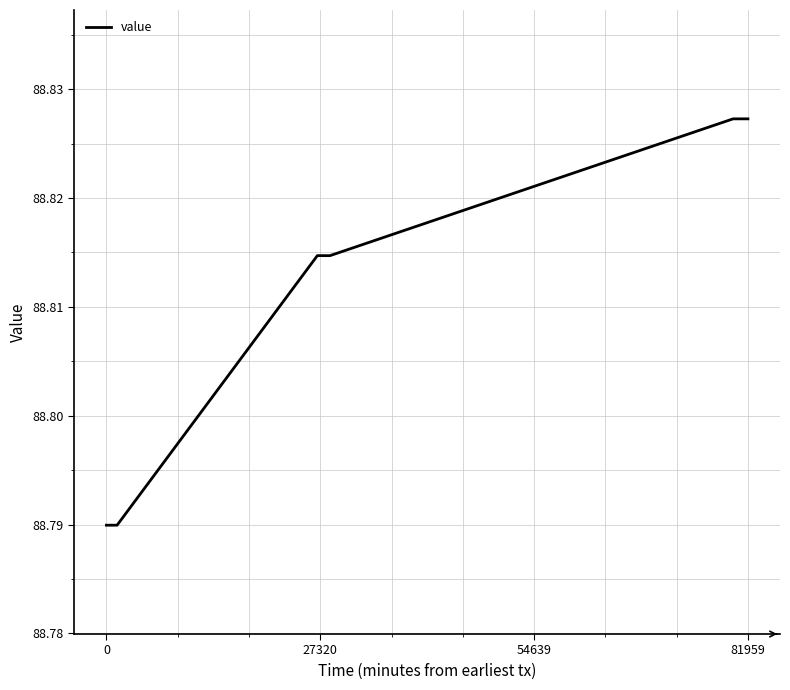

What is the sum of all values?

532.9